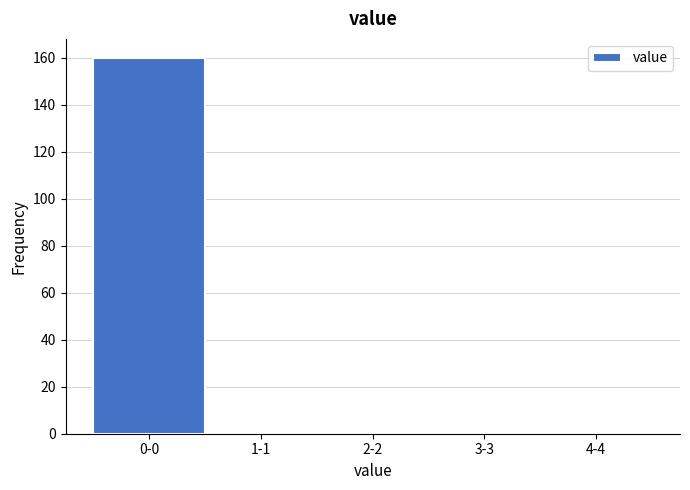

Reading left to right, what are all the values shown in this chart?

0-0=160	1-1=0	2-2=0	3-3=0	4-4=0